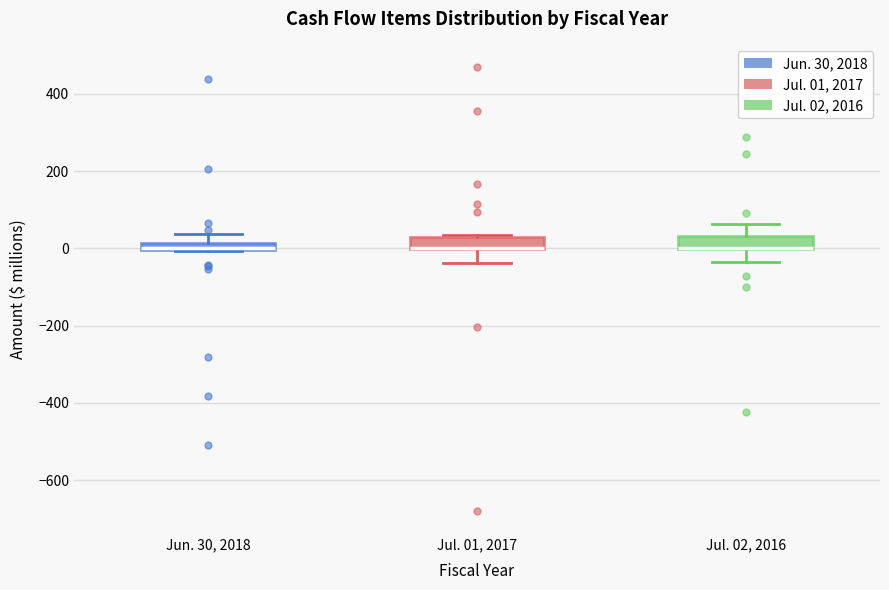

Where is the upper edge of the box for Jul. 02, 2016 on the y-axis? The values are not printed on the chart, so give them approximately, as read against the axis.

40